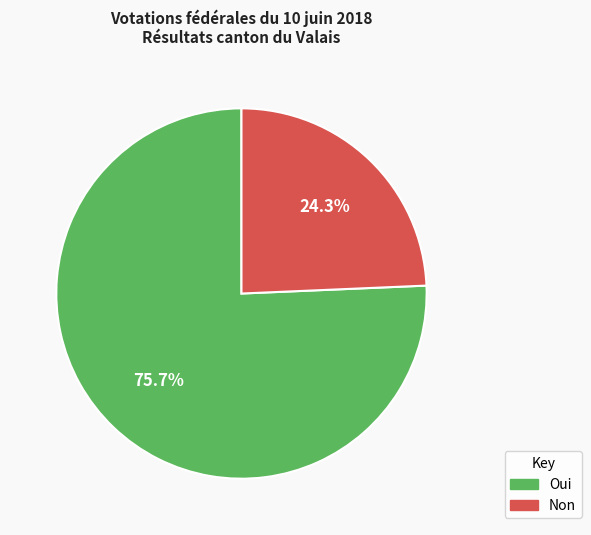

The Oui slice represents 65% of the pie. True or false?

False